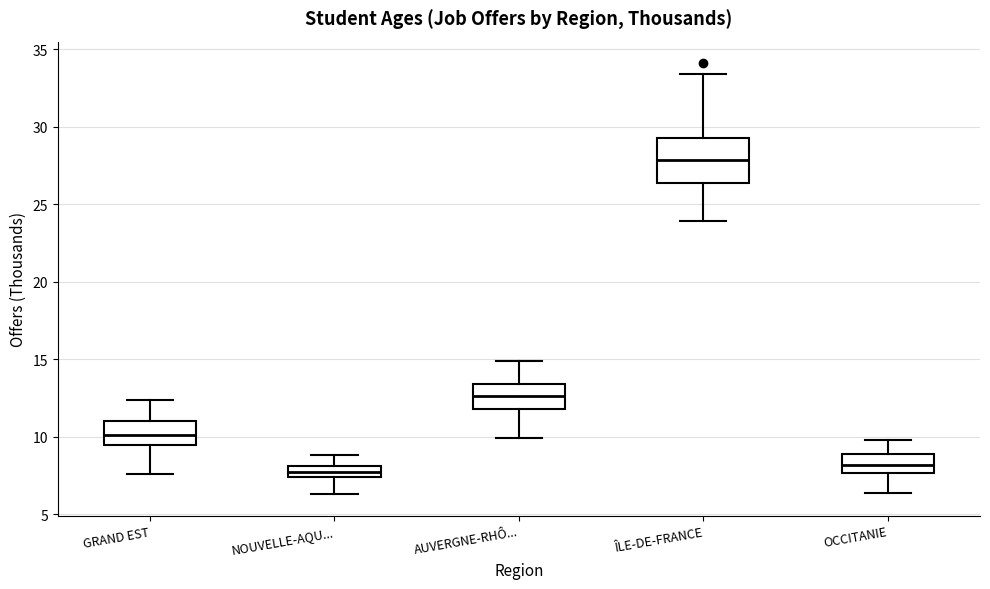

Comparing the boxes themselves (not the whiskers), which one is the tallest?

ÎLE-DE-FRANCE